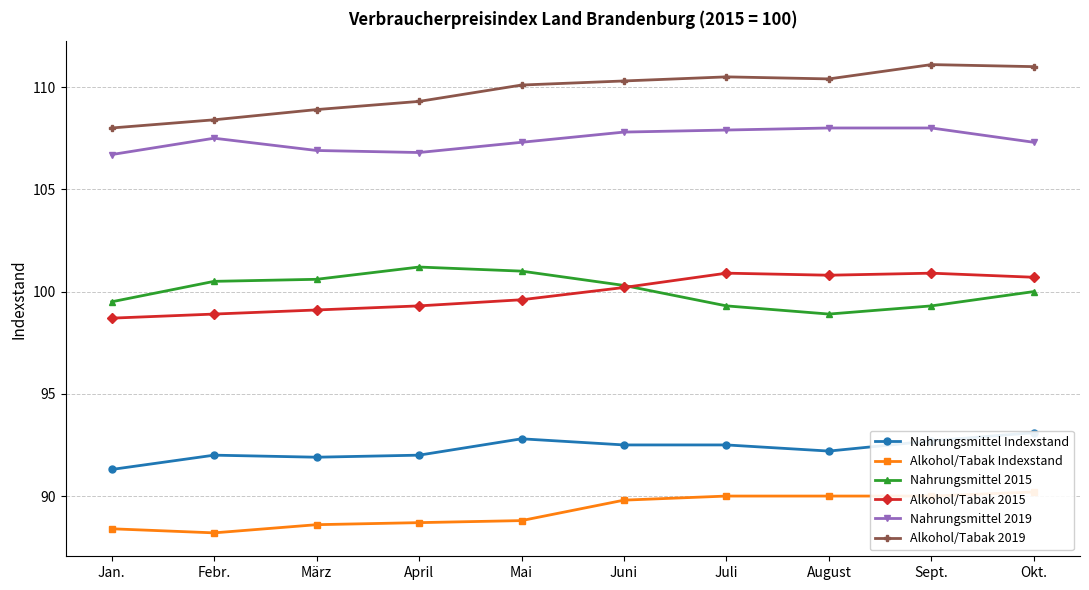

What is the average value of the Alkohol/Tabak Indexstand series?

89.3